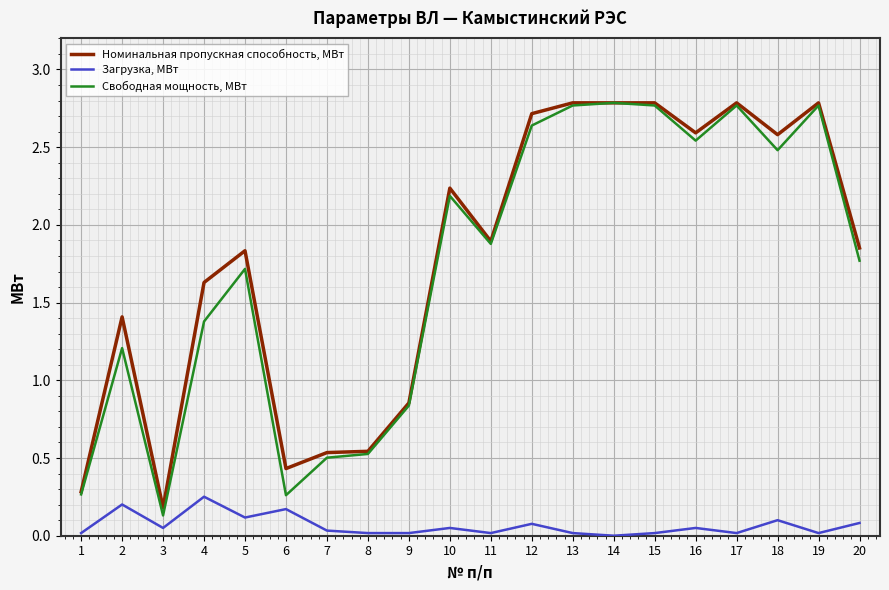

Which category has the lowest value in the Номинальная пропускная способность, МВт series?

3